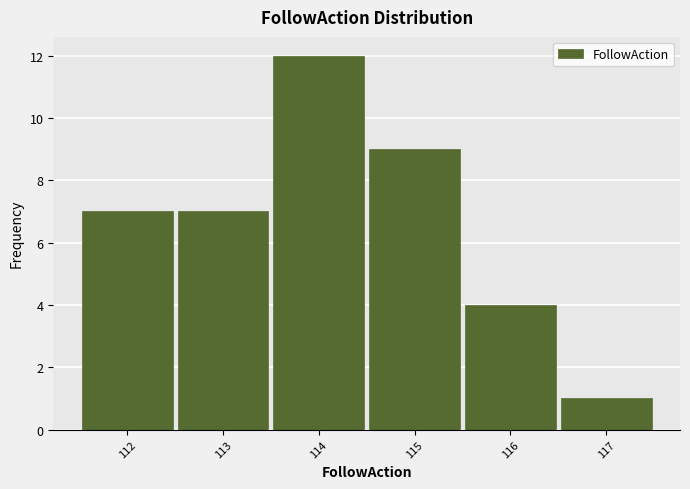

Reading left to right, transcribe this chart: for each bar, give the range it covers on the x-axis and its height. The values are not printed on the chart, so give them approximately, as read against the axis.

111.5 to 112.5: 7
112.5 to 113.5: 7
113.5 to 114.5: 12
114.5 to 115.5: 9
115.5 to 116.5: 4
116.5 to 117.5: 1